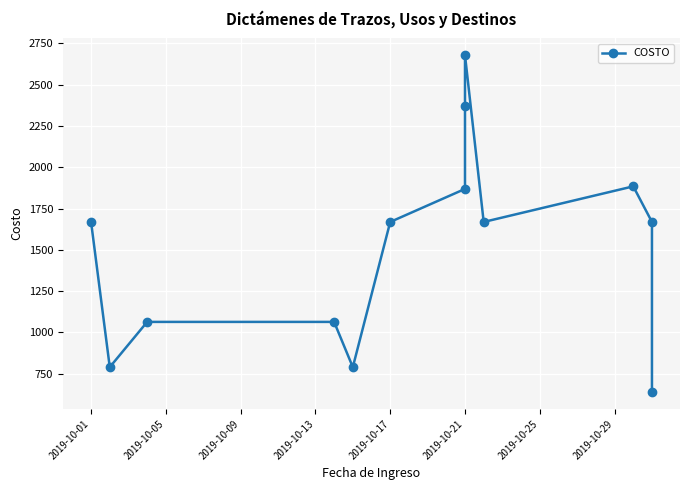

Is it true that the value at 2019-10-21 is 2678.4?

True